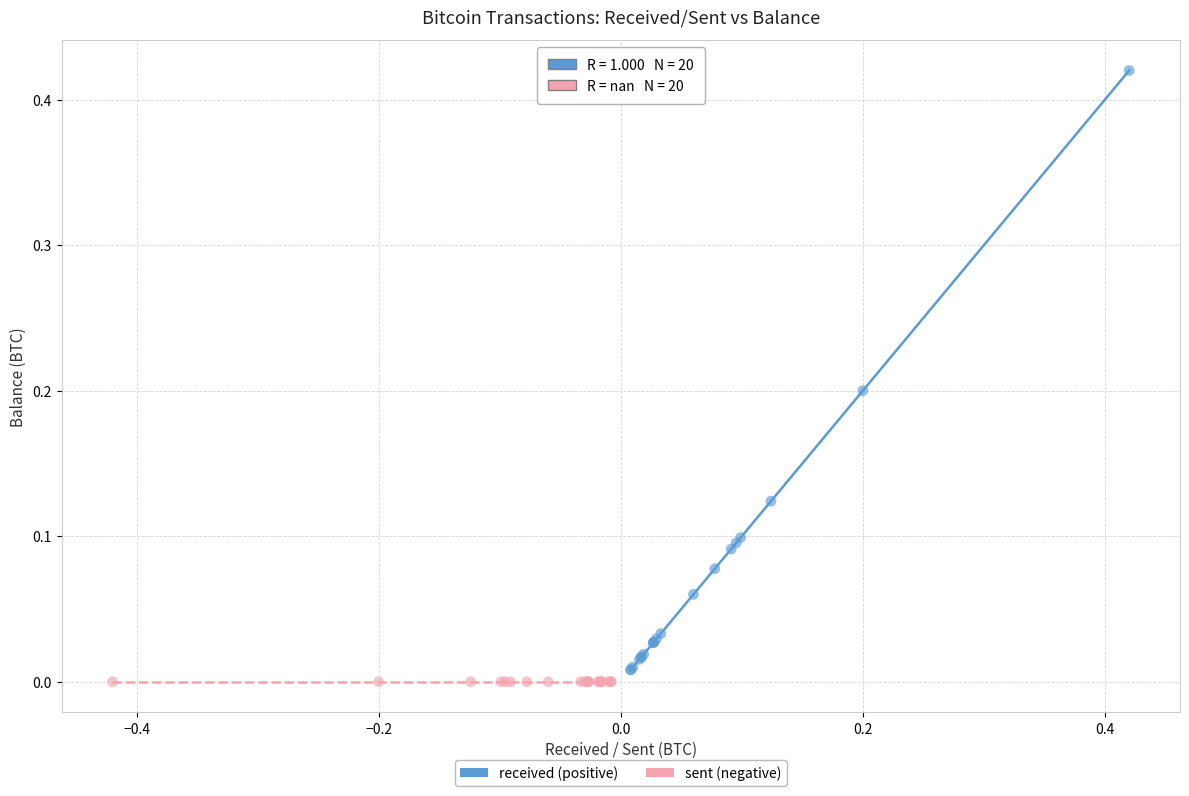

Which series reaches the maximum Y coordinate?

received (positive)